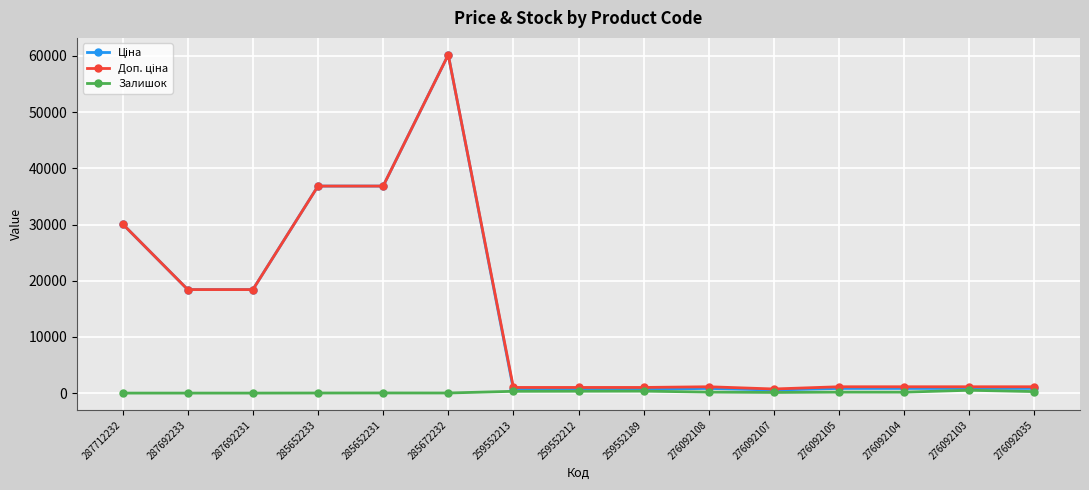

At which category is the sum across all series the highest?

285672232